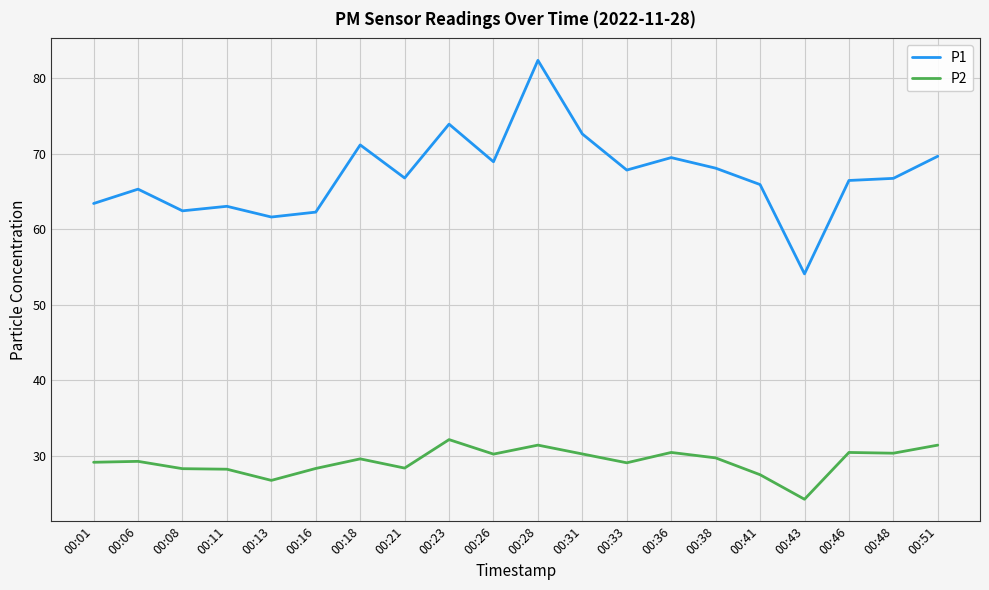

Which series has the largest total across all categories?

P1